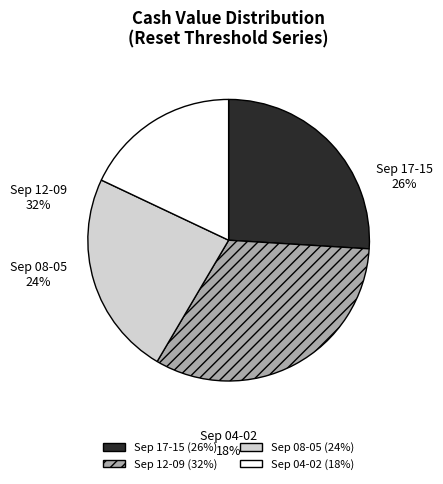

Which has a higher value, 2025-09-16 or 2025-09-02?

2025-09-02